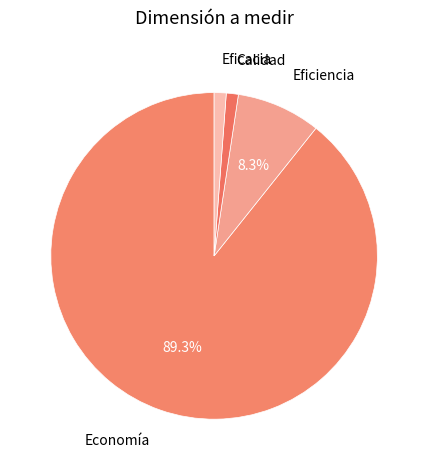

To the nearest percent, what is the difference between the Economía and Eficiencia slice percentages?

81%